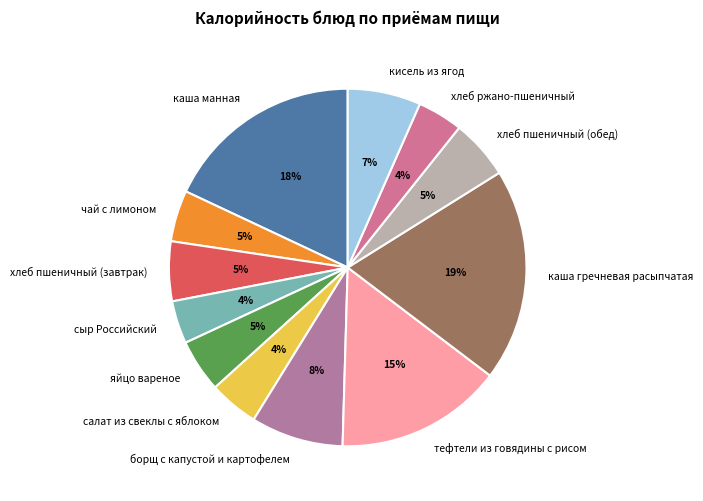

Is the sum of салат из свеклы с яблоком and кисель из ягод greater than half?

No